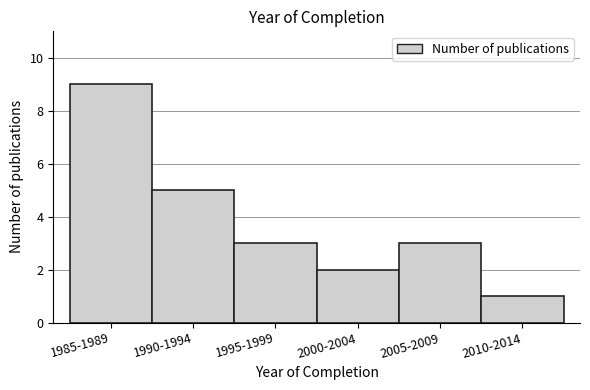

Reading left to right, transcribe all the data shown in this chart.

9	5	3	2	3	1